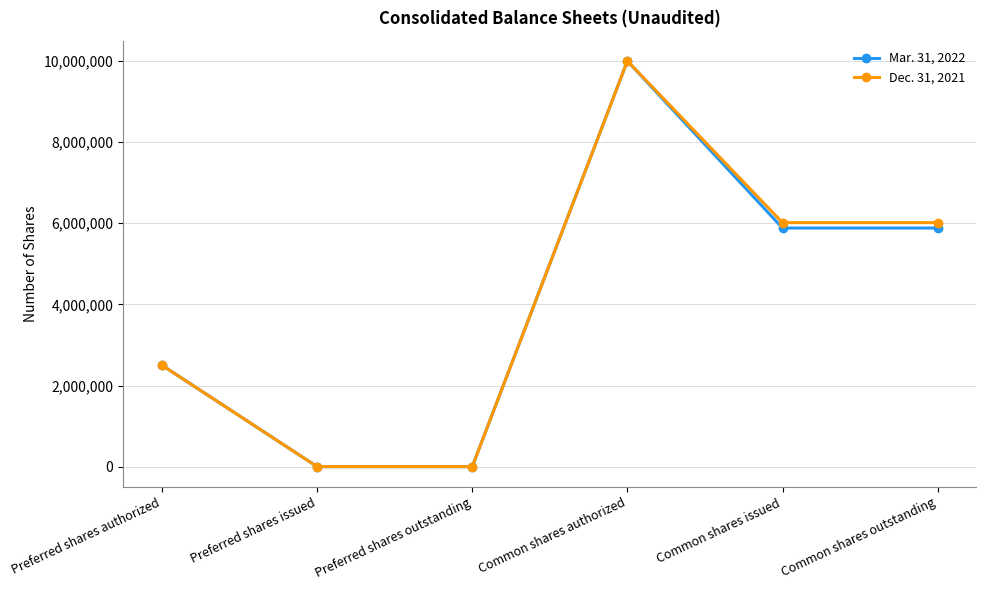

Reading left to right, extract all data points from this chart.

Mar. 31, 2022: 2500000	0	0	10000000	5881708	5881708
Dec. 31, 2021: 2500000	0	0	10000000	6014813	6014813